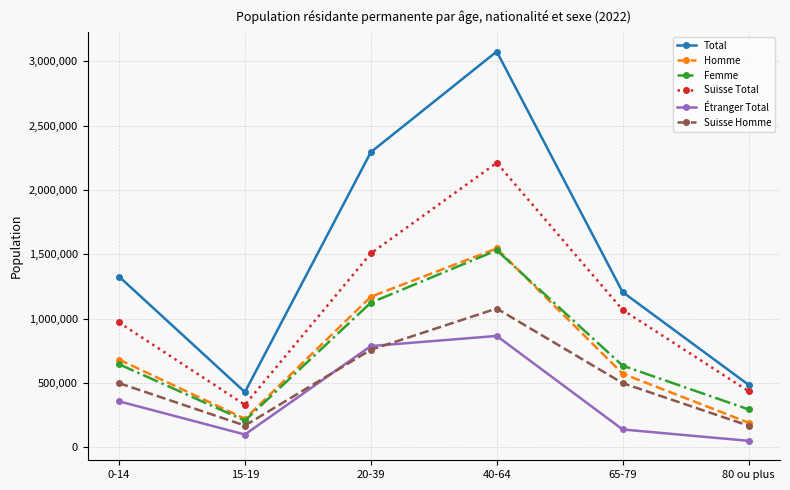

The value of Suisse Homme at 20-39 is 757366. True or false?

True